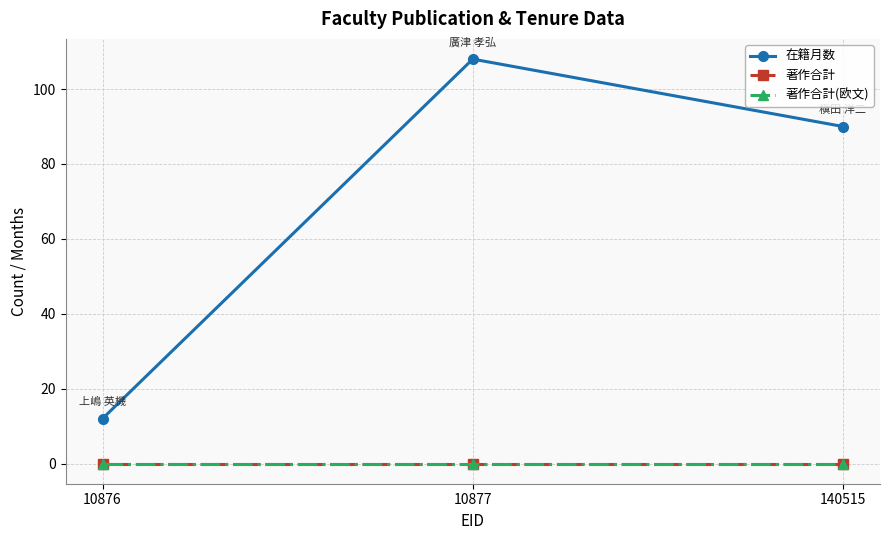

Between 140515 and 10877, which is larger?

10877